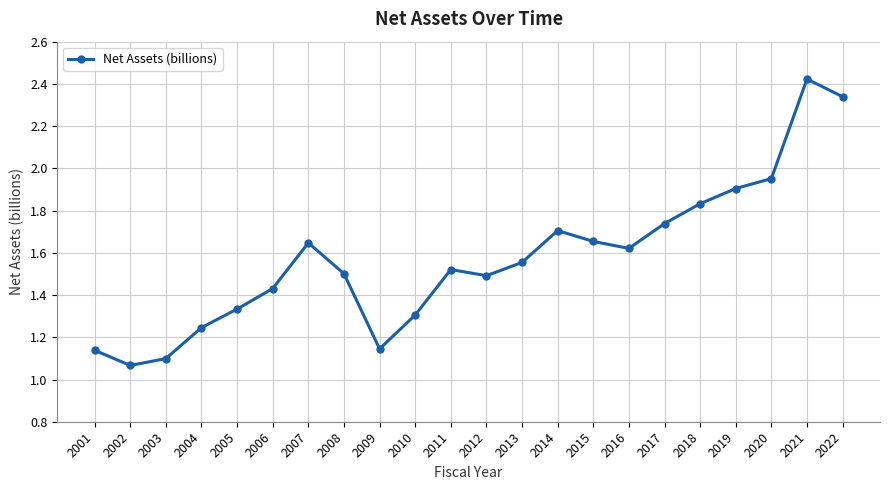

Where is the first local maximum?

2007